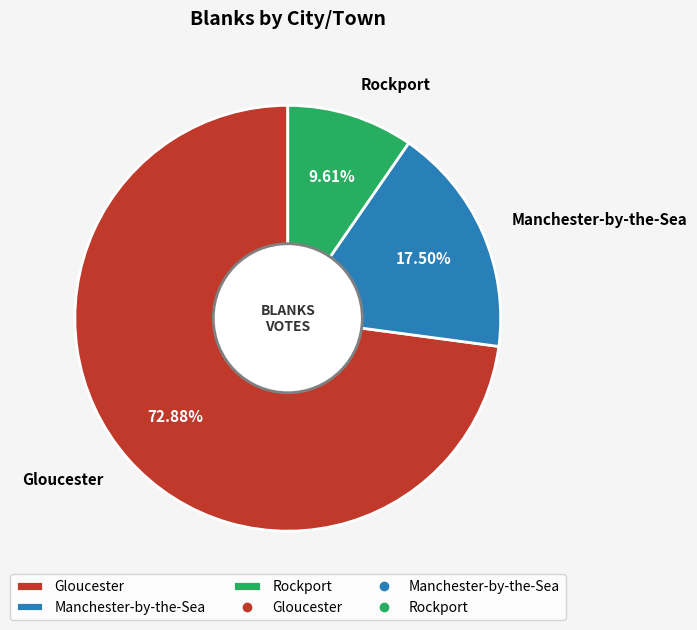

How many segments does this pie chart have?

3